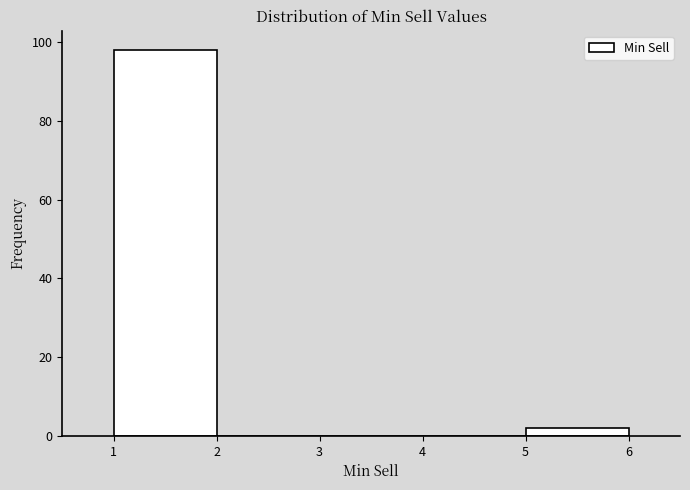

Reading left to right, list every bar in this chart as the range it spans on the x-axis followed by its height. The values are not printed on the chart, so give them approximately, as read against the axis.

1 to 2: 98
2 to 3: 0
3 to 4: 0
4 to 5: 0
5 to 6: 2